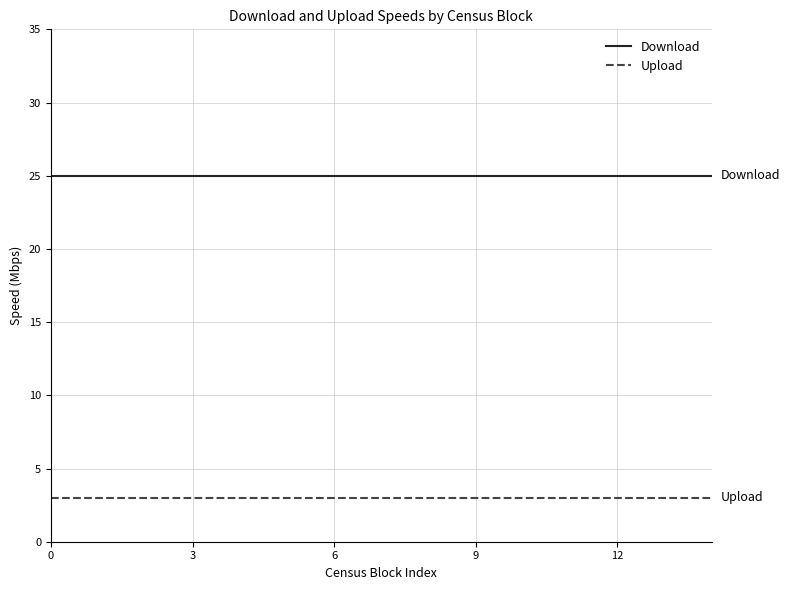

Which series has the largest total across all categories?

Download